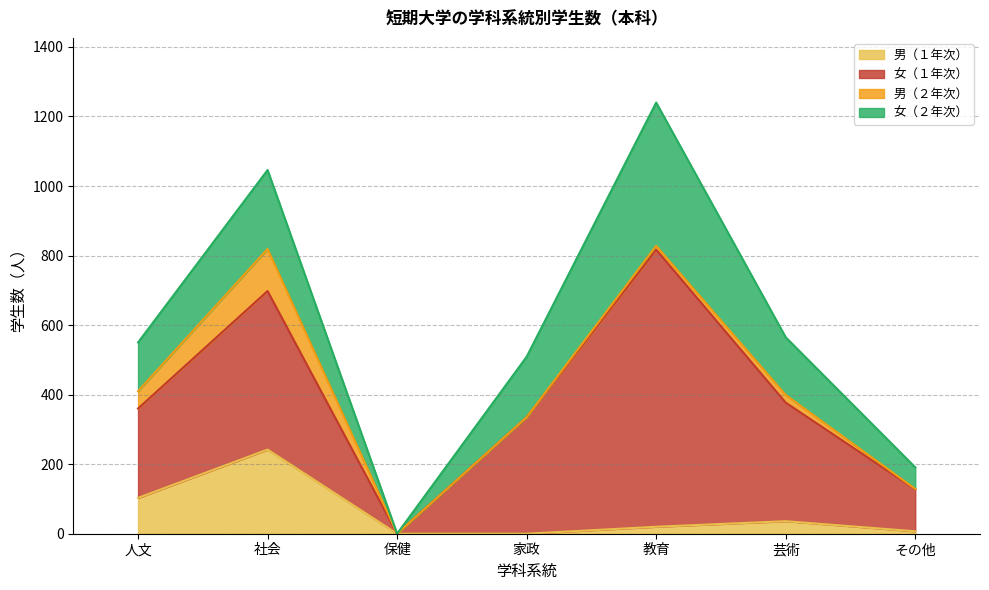

Where is the first local maximum for 女（２年次）?

社会